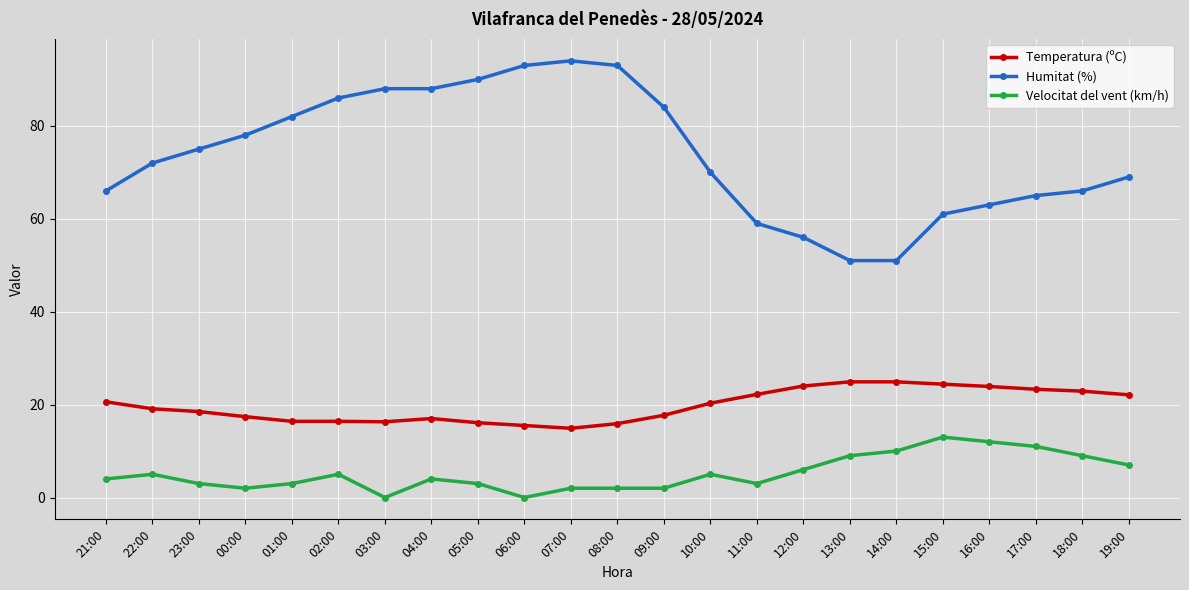

True or false: Humitat (%) has more than 0 points higher than both neighbors.

True